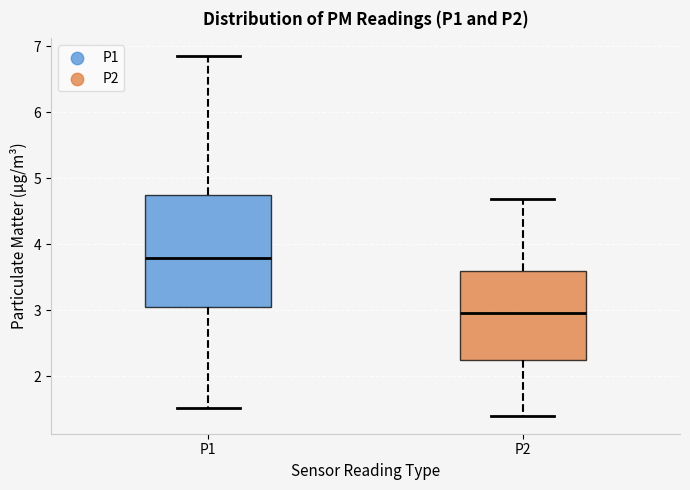

Where is the lower edge of the box for P2 on the y-axis? The values are not printed on the chart, so give them approximately, as read against the axis.

2.2